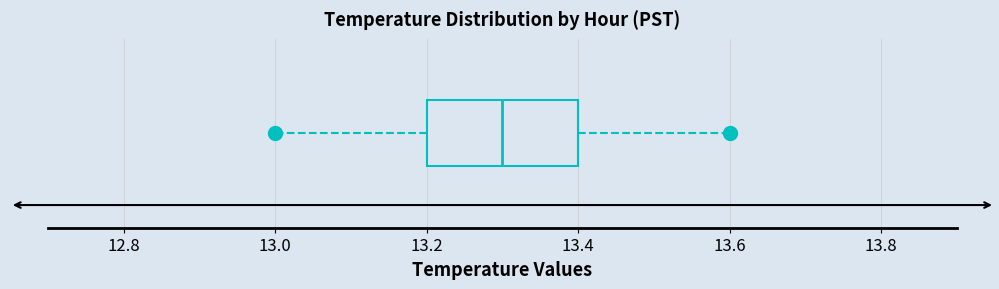

Where does the right whisker of the box end on the x-axis? The values are not printed on the chart, so give them approximately, as read against the axis.

13.6